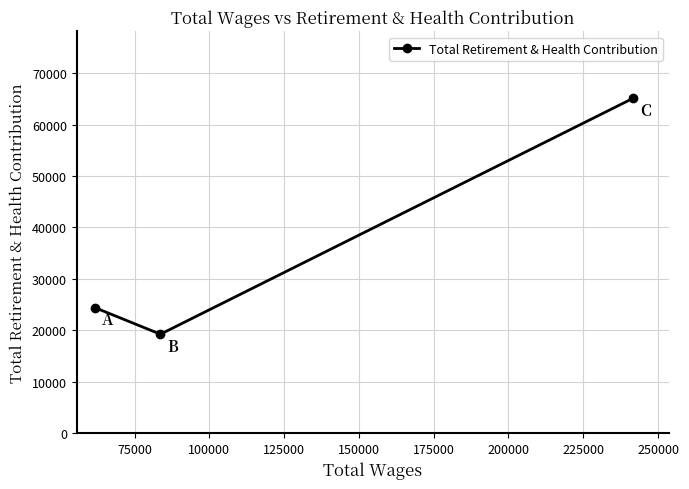

What is the greatest value displayed?

65112